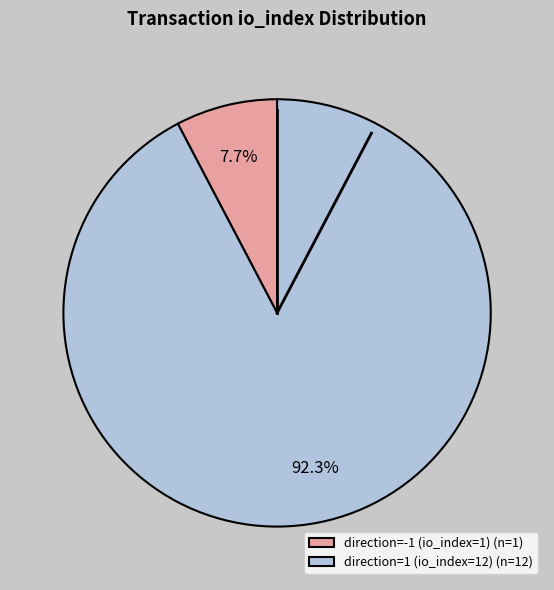

To the nearest percent, what percentage of the pie is direction=1 (io_index=12)?

92%